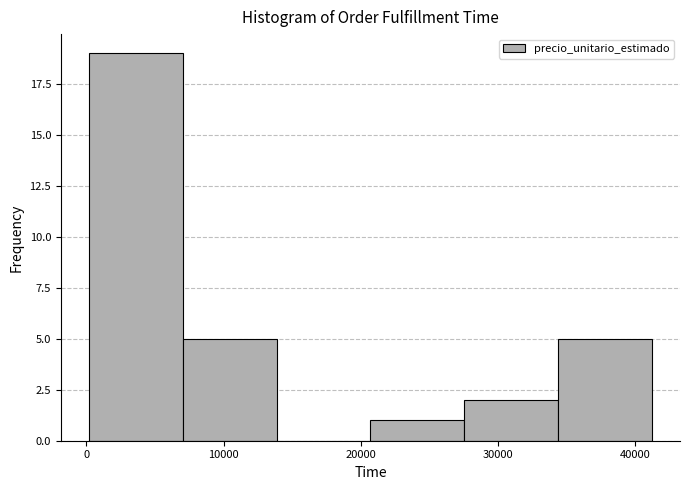

Reading left to right, transcribe this chart: for each bar, give the range it covers on the x-axis and its height. Neither the bar edges nor the heights are printed on the chart, so give them approximately, as read against the axes.

0 to 7000: 19
7000 to 14000: 5
14000 to 21000: 0
21000 to 28000: 1
28000 to 34000: 2
34000 to 41000: 5